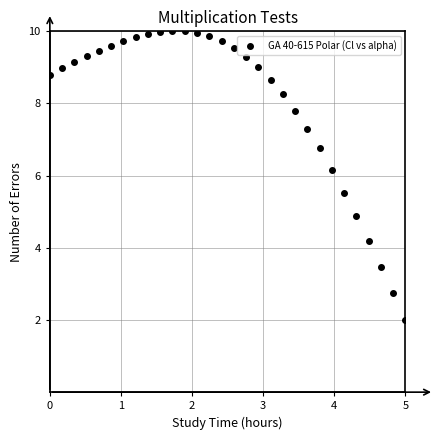

What Y value in the scatter plot is closest to 6?

6.2